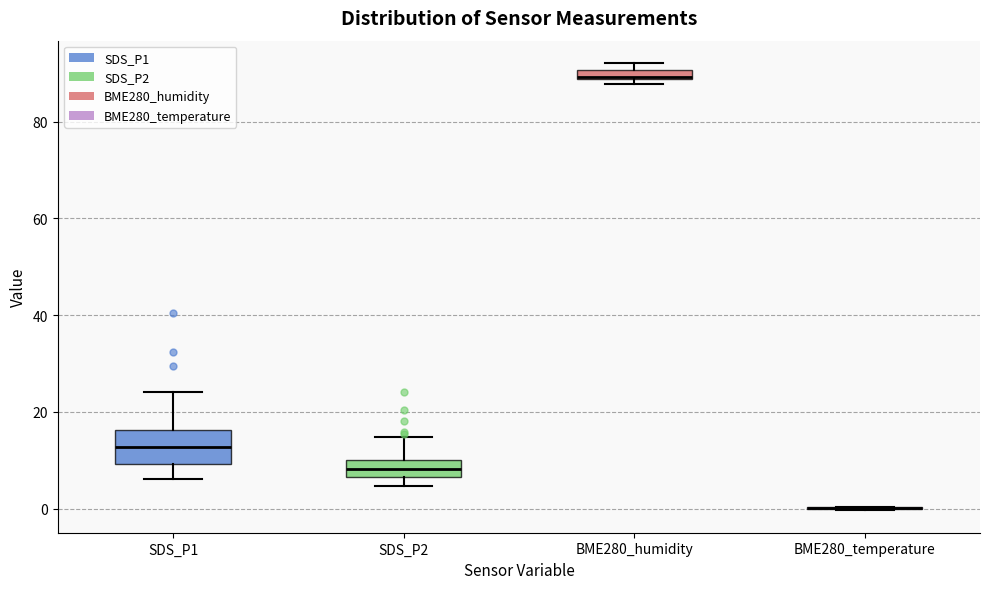

Which box is the tallest, from its lower edge to its upper edge?

SDS_P1